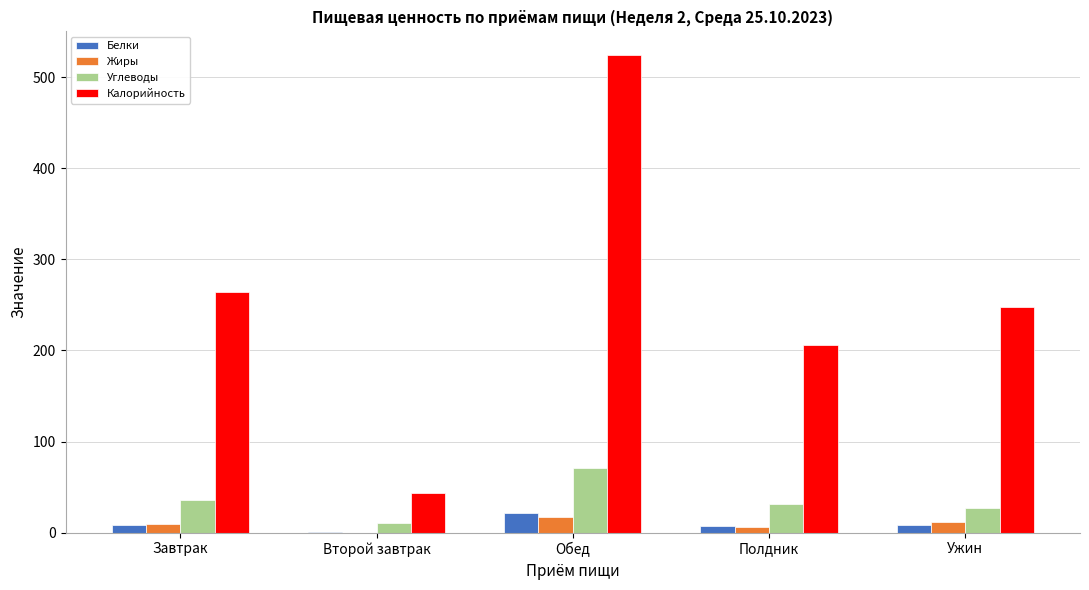

What is the maximum value shown in the chart?

524.2